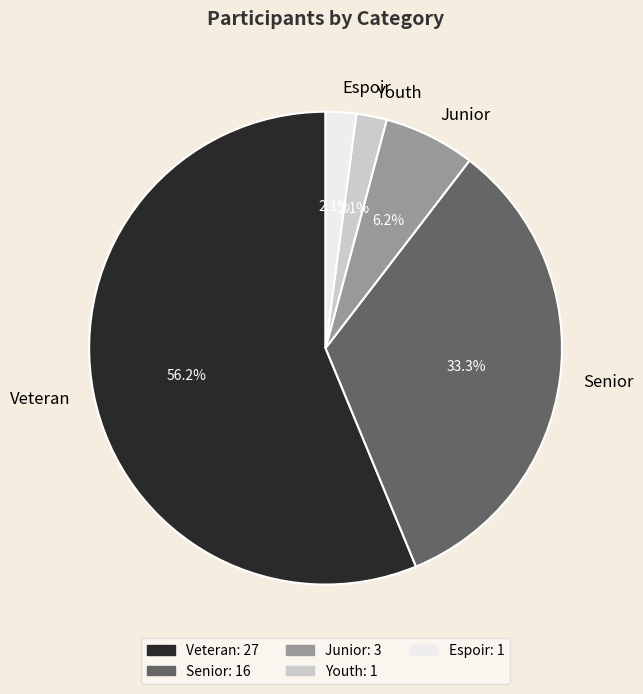

What portion of the pie excludes Youth?

97.9%